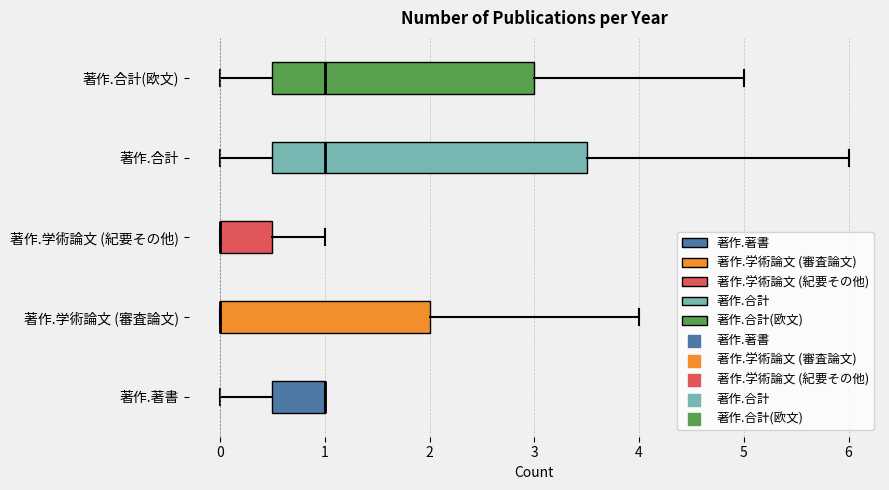

Comparing the boxes themselves (not the whiskers), which one is the widest?

著作.合計